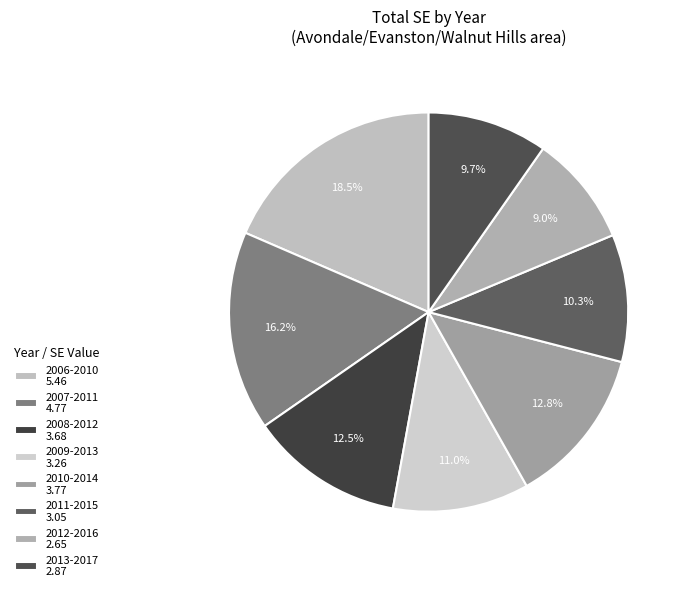

How many segments does this pie chart have?

8